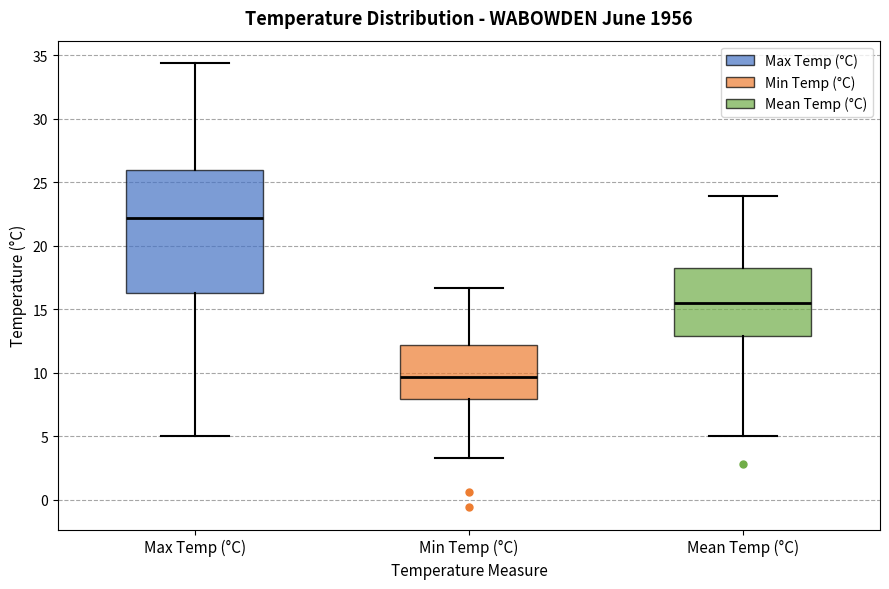

Which box is the tallest, from its lower edge to its upper edge?

Max Temp (°C)